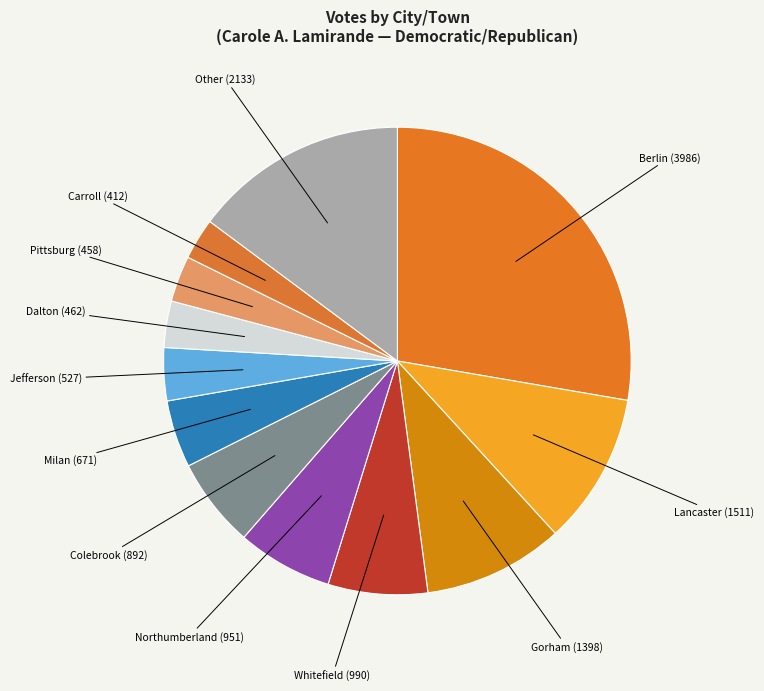

How many segments does this pie chart have?

12